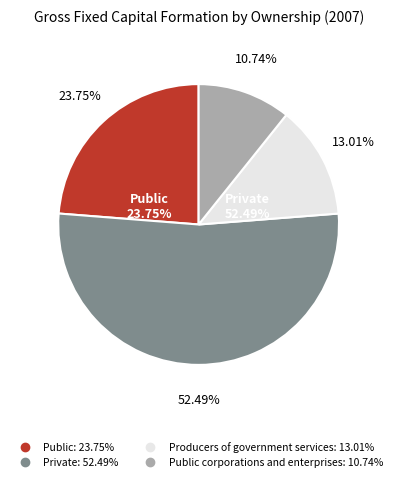

To the nearest percent, what portion does Private represent?

52%